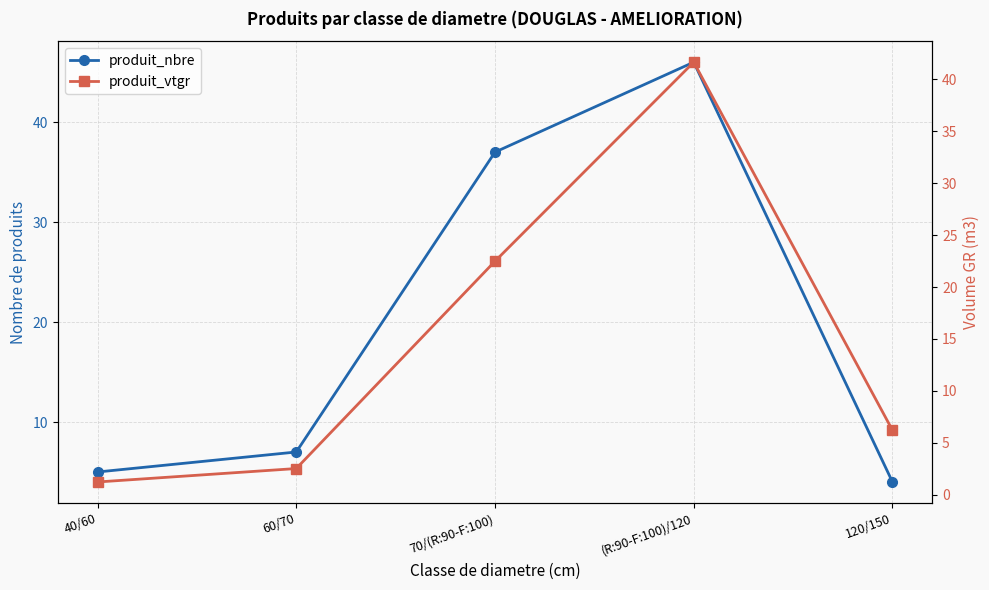

At which category is the sum across all series the highest?

(R:90-F:100)/120